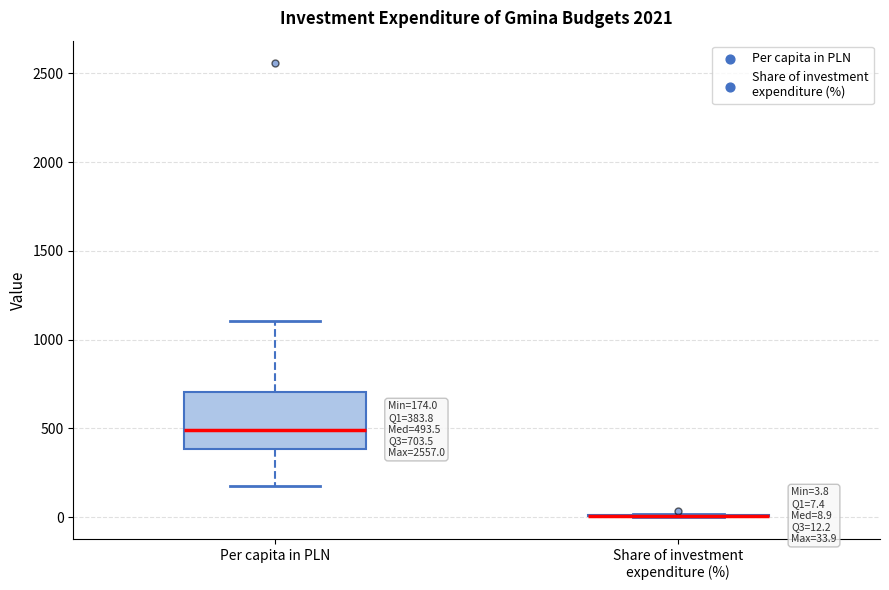

Which box is the tallest, from its lower edge to its upper edge?

Per capita in PLN